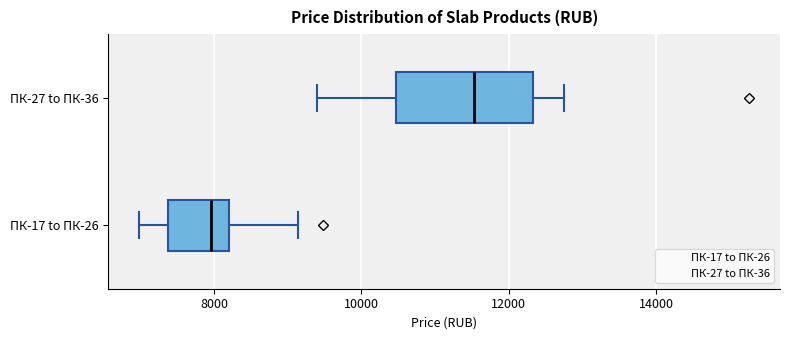

Which box's median line is the furthest to the right?

ПК-27 to ПК-36